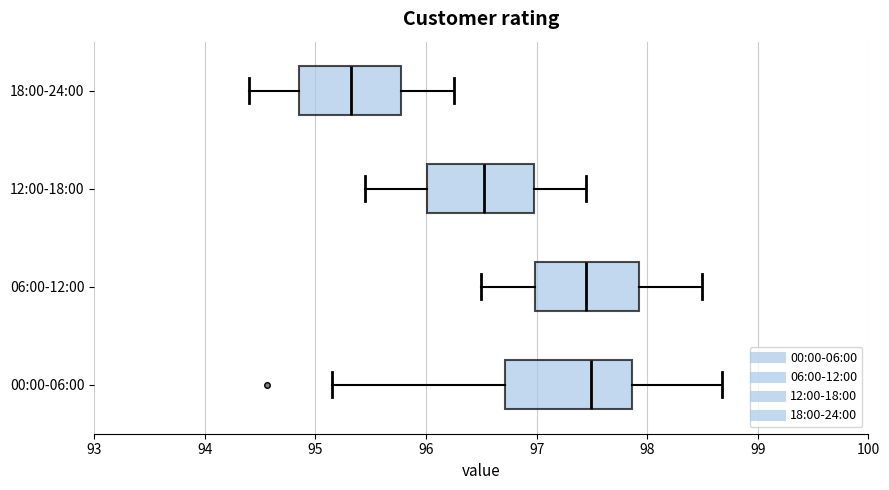

Reading bottom to top, transcribe this box plot: for each box, give where its median line is, the range the box spans, and where its two whiskers end, as read against the x-axis. The values are not printed on the chart, so give them approximately, as read against the axis.

00:00-06:00: median 97.5, box 96.7 to 97.9, whiskers 95.2 to 98.7
06:00-12:00: median 97.5, box 97.0 to 97.9, whiskers 96.5 to 98.5
12:00-18:00: median 96.5, box 96.0 to 97.0, whiskers 95.5 to 97.5
18:00-24:00: median 95.3, box 94.9 to 95.8, whiskers 94.4 to 96.3